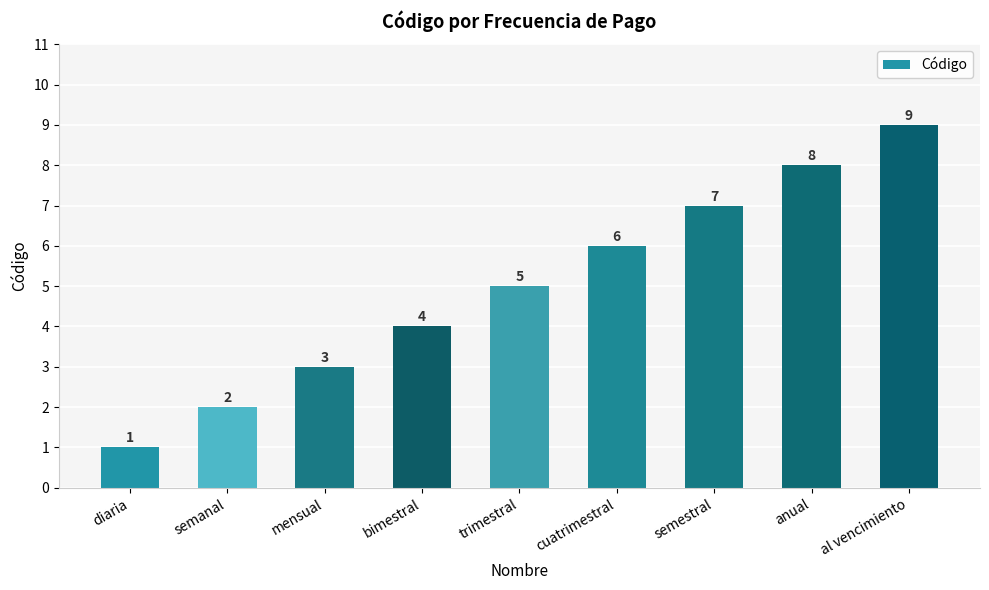

Reading left to right, transcribe all the data shown in this chart.

diaria=1	semanal=2	mensual=3	bimestral=4	trimestral=5	cuatrimestral=6	semestral=7	anual=8	al vencimiento=9